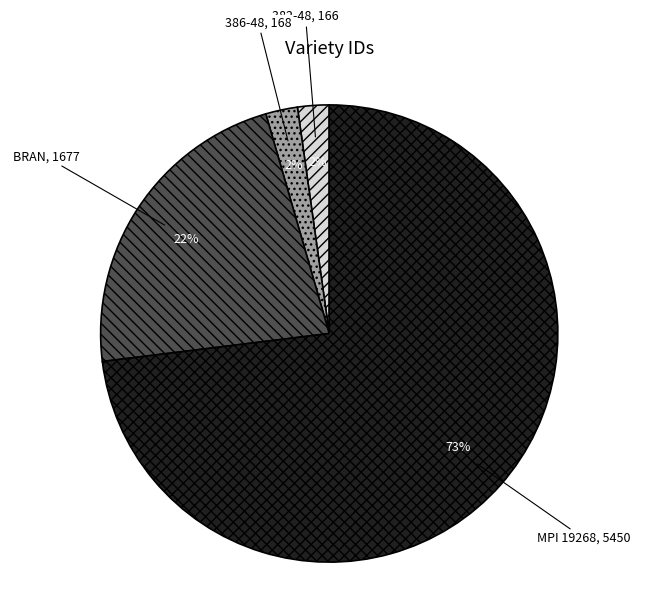

To the nearest percent, what is the average slice percentage?

25%